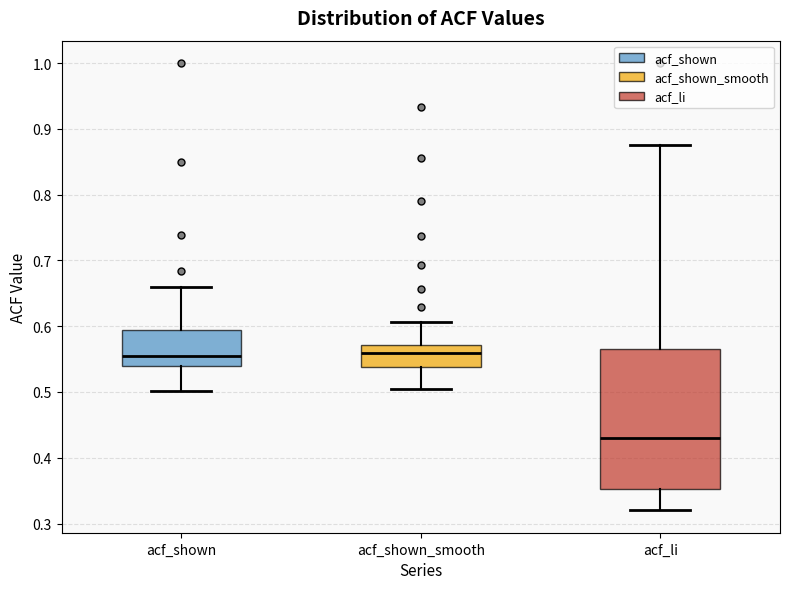

Where does the lower whisker of the box for acf_li end on the y-axis? The values are not printed on the chart, so give them approximately, as read against the axis.

0.32